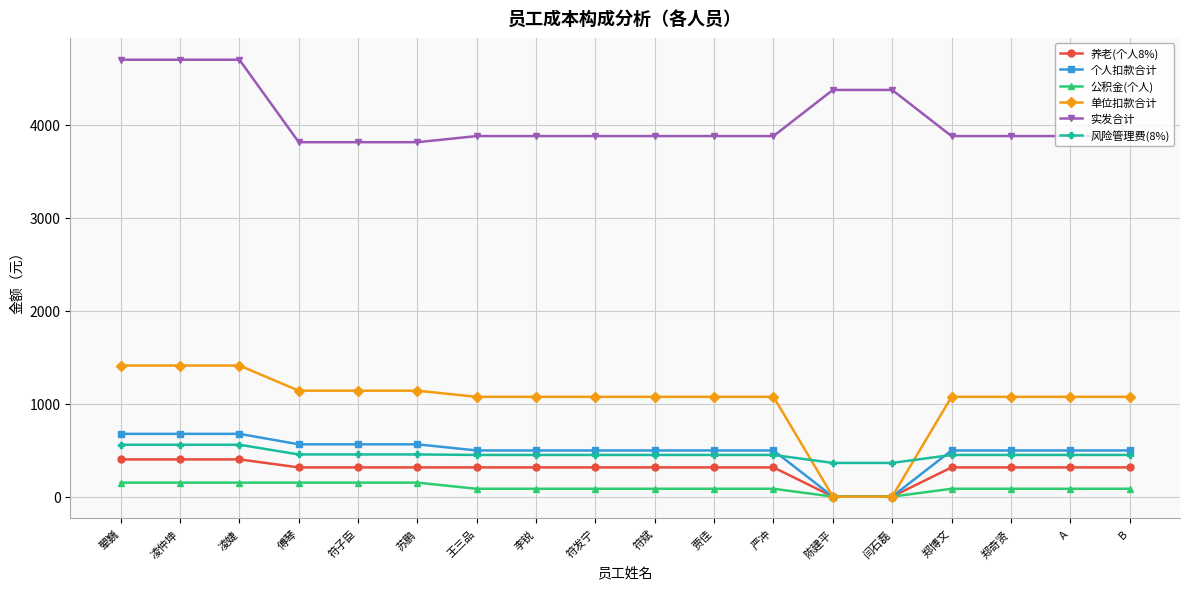

Is the value of 养老(个人8%) at 严冲 greater than the value of 单位扣款合计 at 符斌?

No